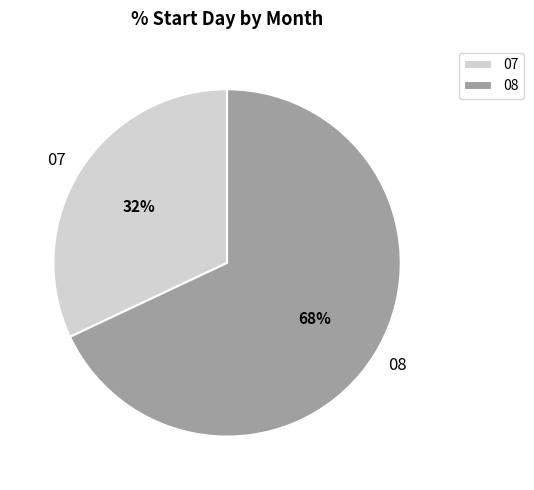

How many slices are in this pie chart?

2